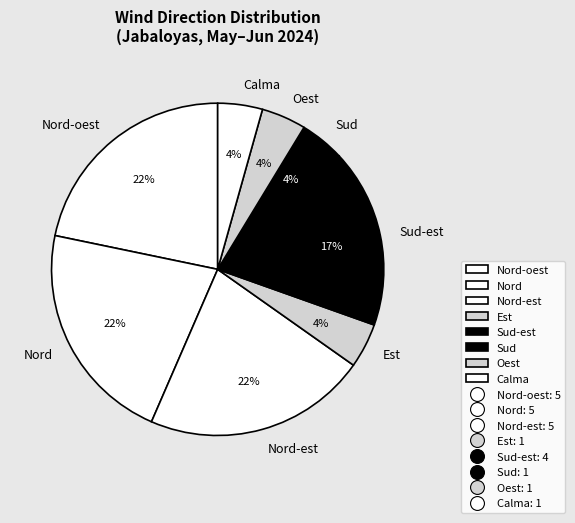

Do Nord-oest and Oest together represent more than half of the pie?

No